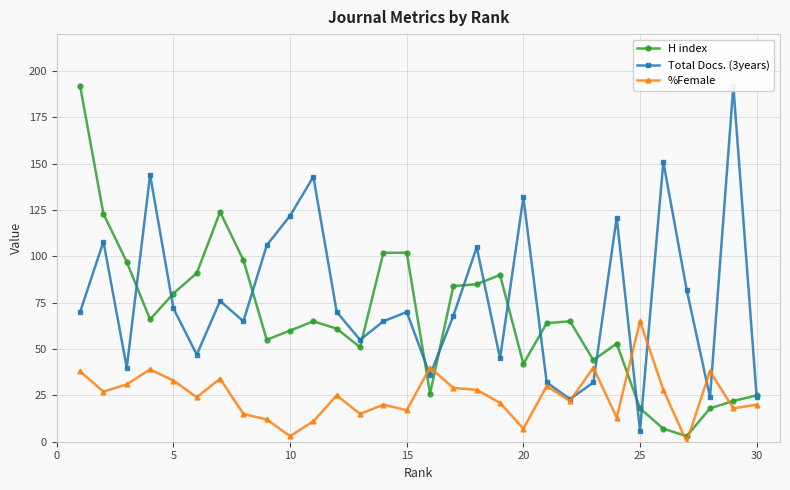

What is the maximum value for H index?

192